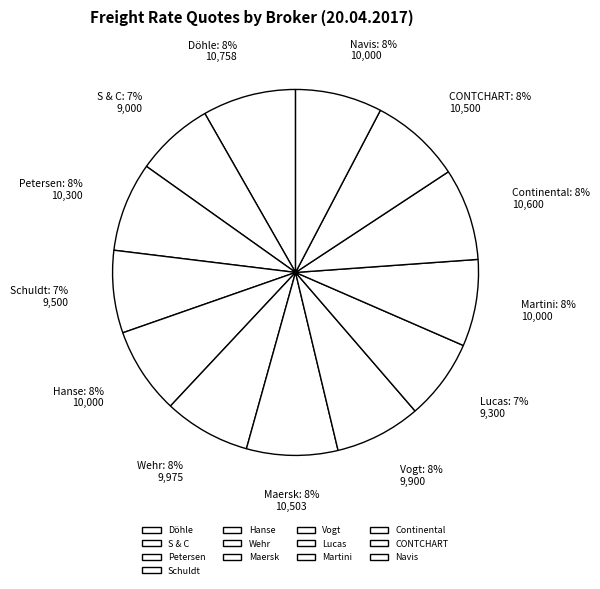

To the nearest percent, what is the difference between the largest and smallest slice percentages?

1%